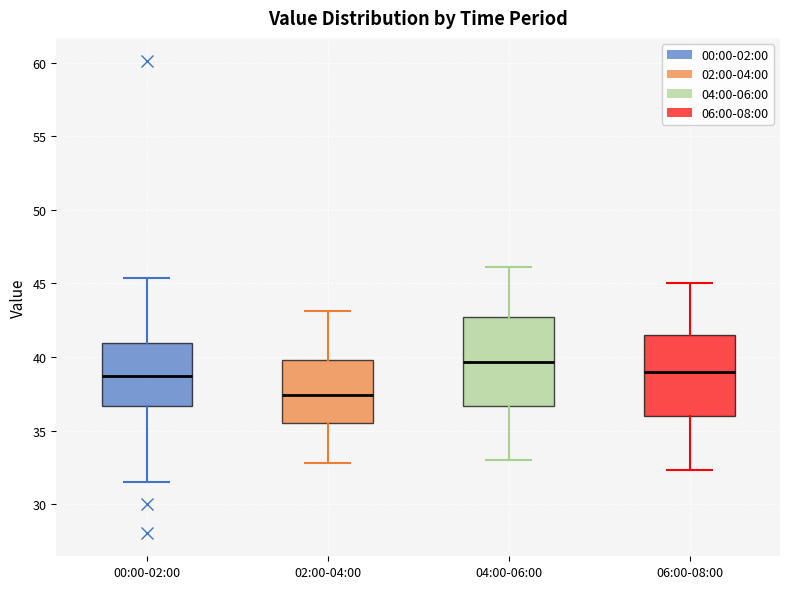

Where does the upper whisker of the box for 04:00-06:00 end on the y-axis? The values are not printed on the chart, so give them approximately, as read against the axis.

46.0